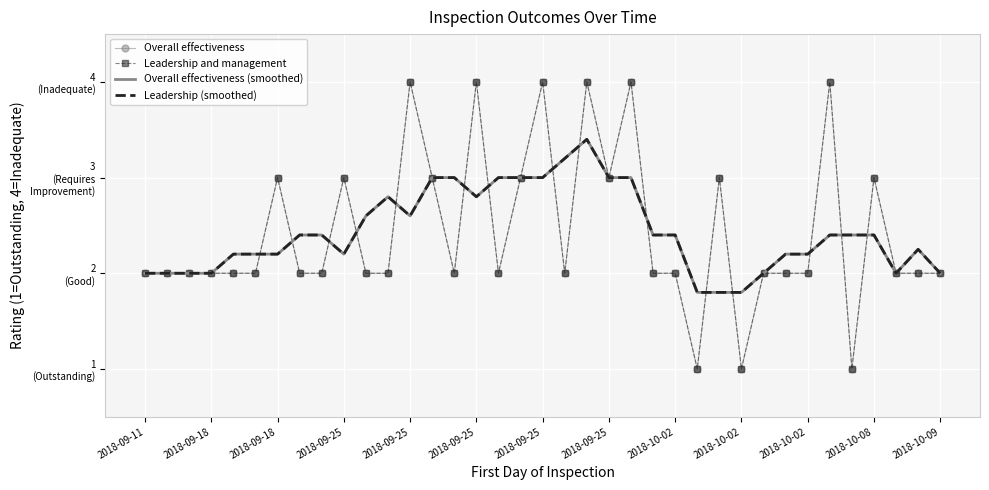

True or false: Leadership and management and Leadership (smoothed) intersect in this chart.

True